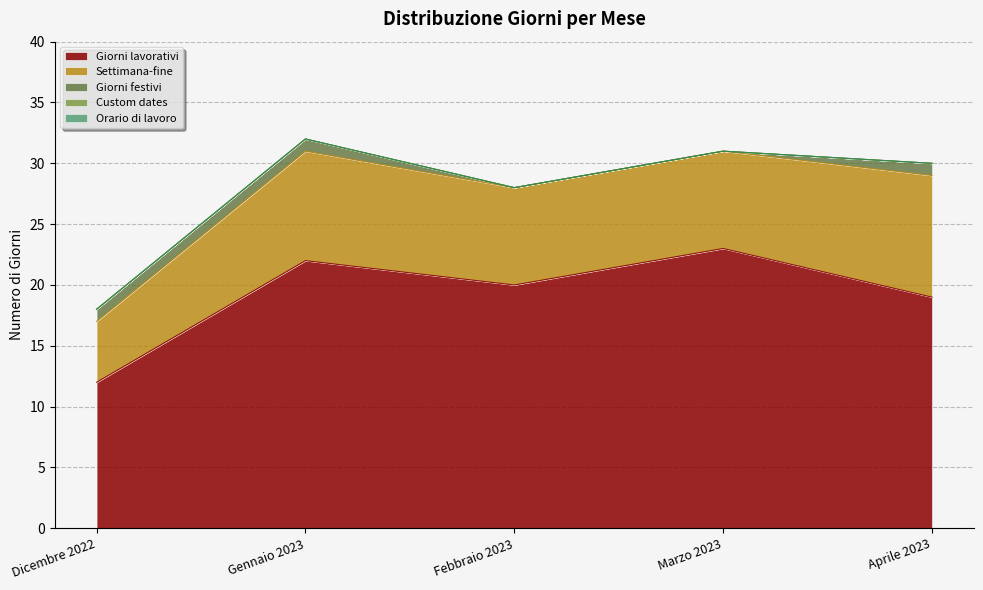

Count the number of categories in the chart.

5